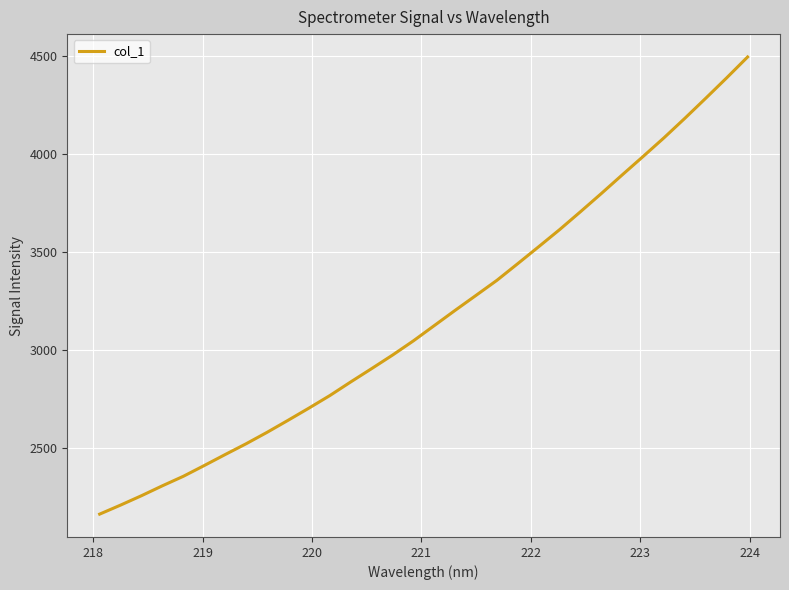

What is the minimum value shown in the chart?

2162.4